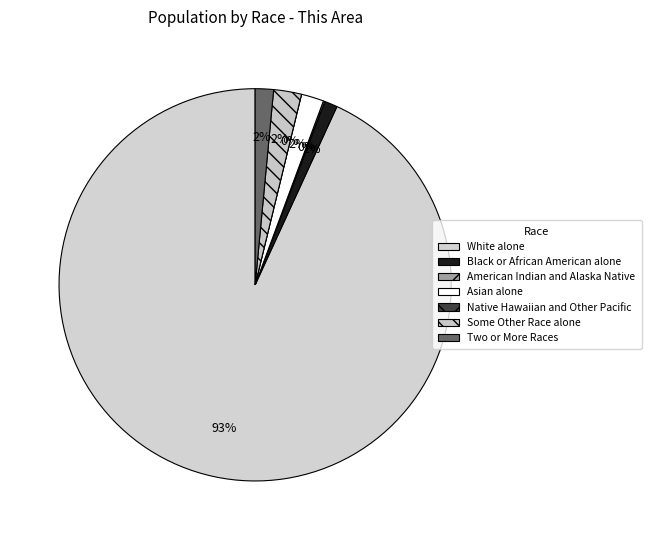

Rank the categories by value from highest to lowest.

White alone, Some Other Race alone, Asian alone, Two or More Races, Black or African American alone, American Indian and Alaska Native, Native Hawaiian and Other Pacific